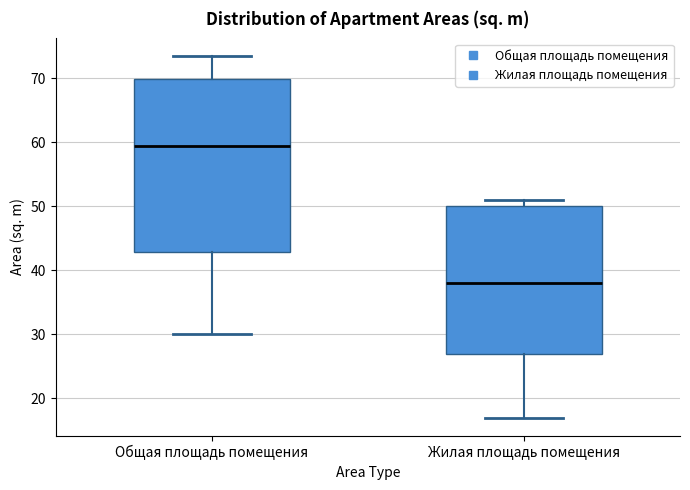

Reading left to right, read every box against the y-axis: the position of its median line, the range the box covers, and the ends of its whiskers. The values are not printed on the chart, so give them approximately, as read against the axis.

Общая площадь помещения: median 59, box 43 to 70, whiskers 30 to 73
Жилая площадь помещения: median 38, box 27 to 50, whiskers 17 to 51